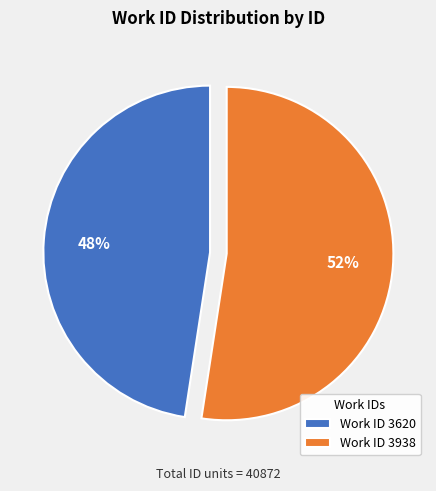

To the nearest percent, what is the combined percentage of Work ID 3620 and Work ID 3938?

100%